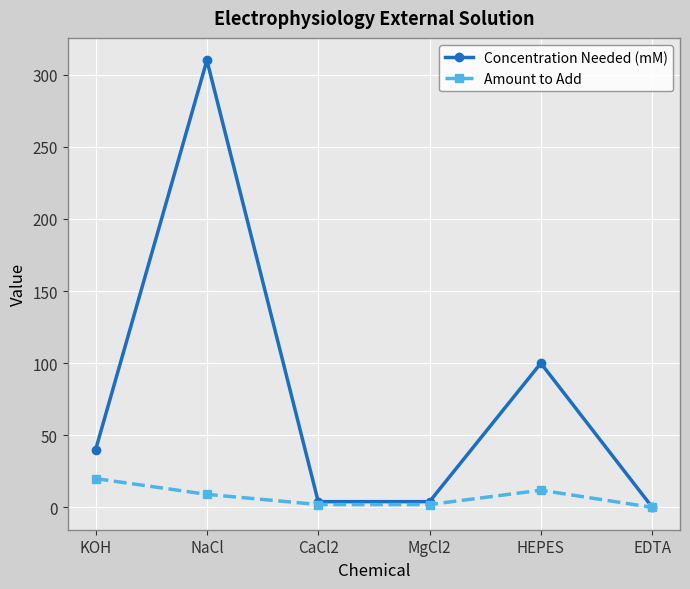

What value does the Amount to Add series have at HEPES?

11.9